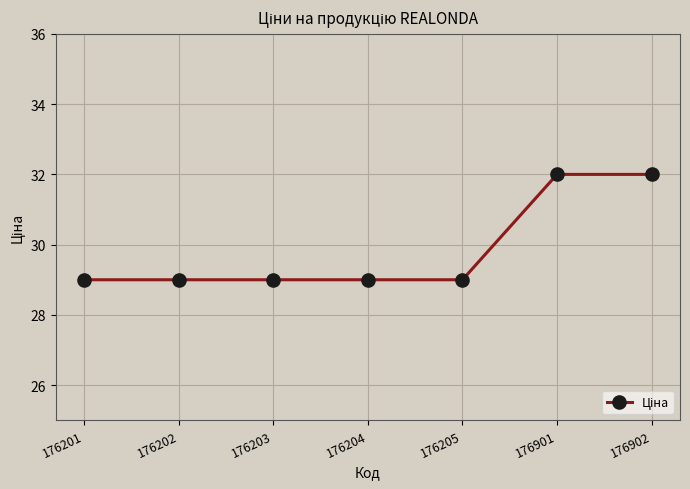

How many values are between 29 and 32?

7